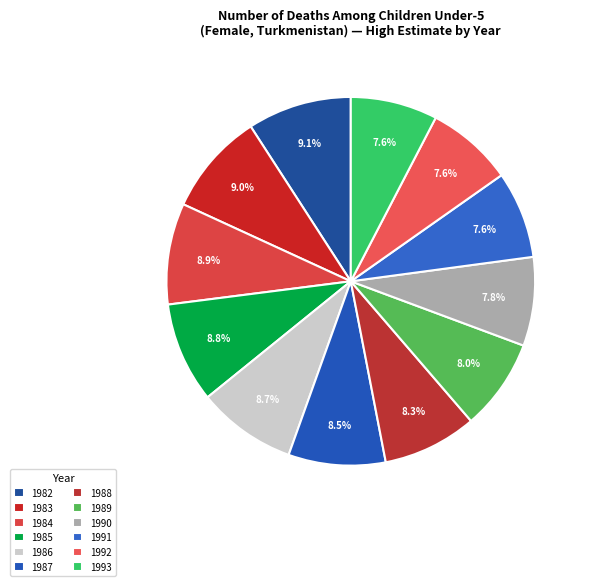

What is the smallest slice in the pie chart?

1992